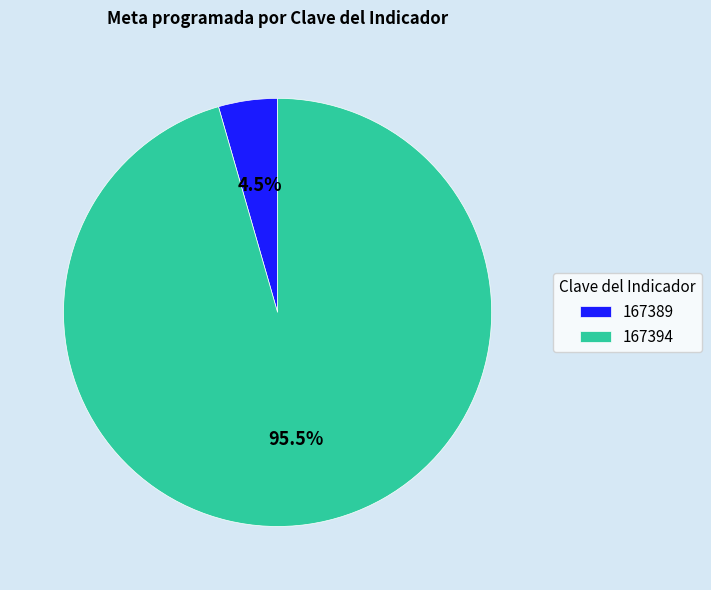

Rank the categories by value from lowest to highest.

167389, 167394